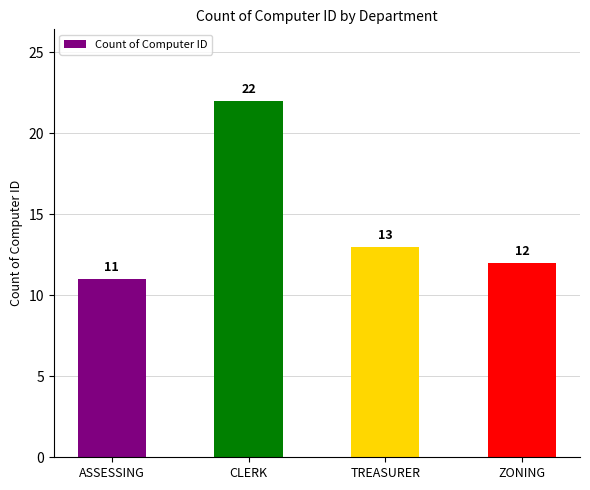

What is the difference between the maximum and minimum values?

11